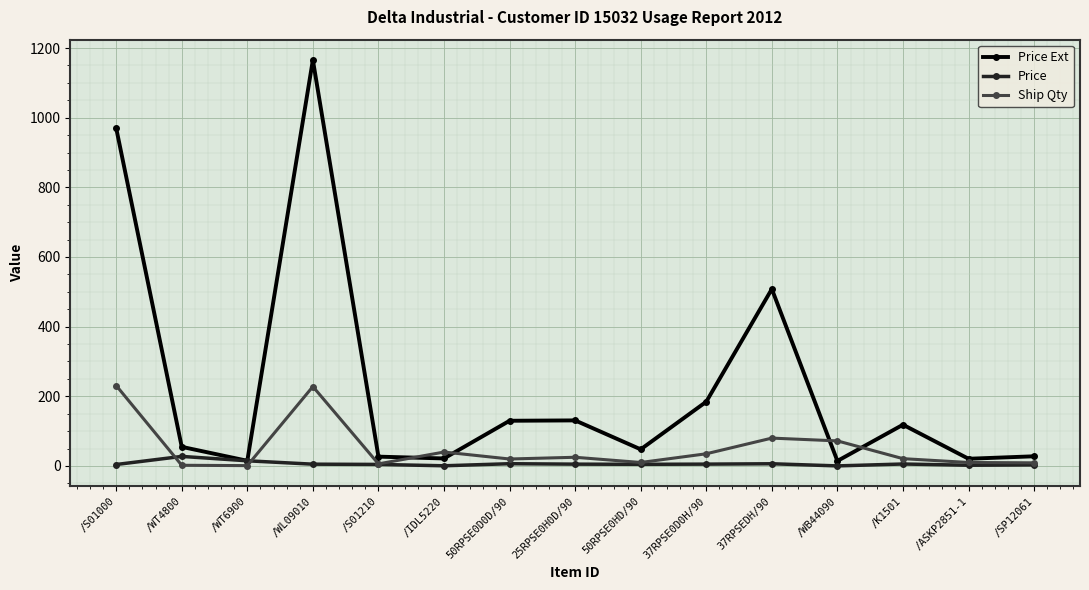

What is the difference between the Ship Qty values at /S01000 and 37RPSE0D0H/90?

196.0